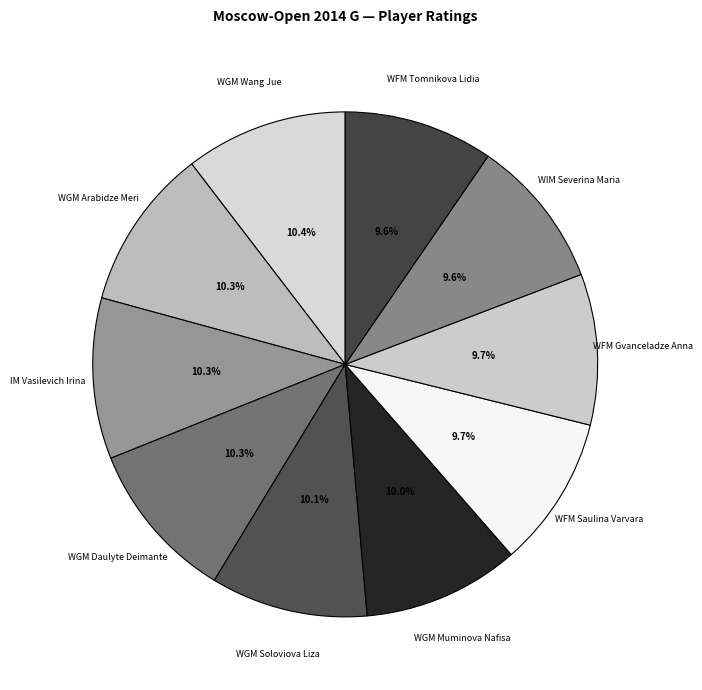

Between WIM Severina Maria and WGM Arabidze Meri, which is larger?

WGM Arabidze Meri